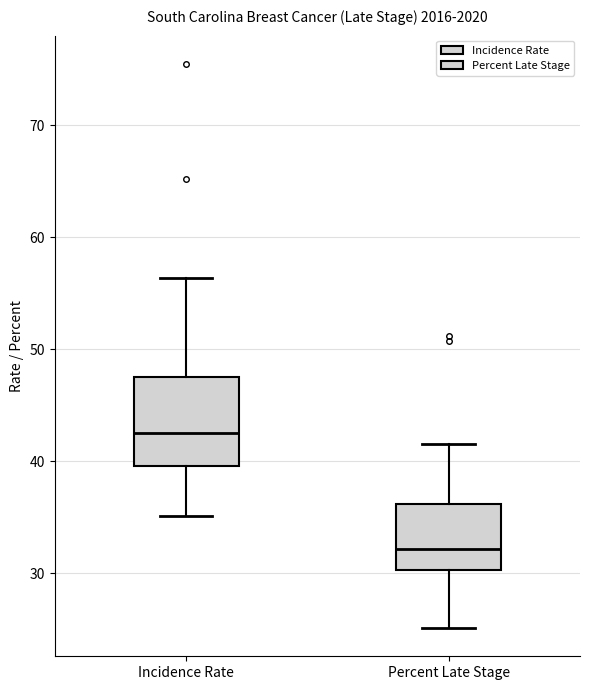

Where does the lower whisker of the box for Incidence Rate end on the y-axis? The values are not printed on the chart, so give them approximately, as read against the axis.

35